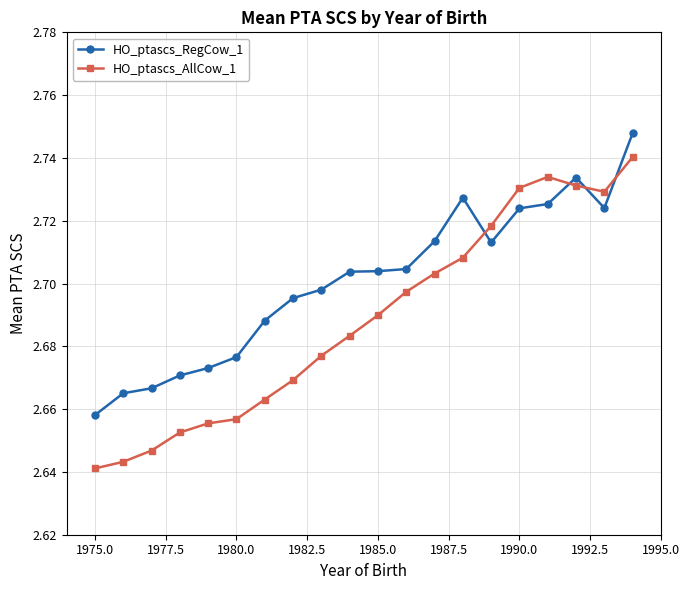

After their last crossing, which series has the higher values: HO_ptascs_RegCow_1 or HO_ptascs_AllCow_1?

HO_ptascs_RegCow_1